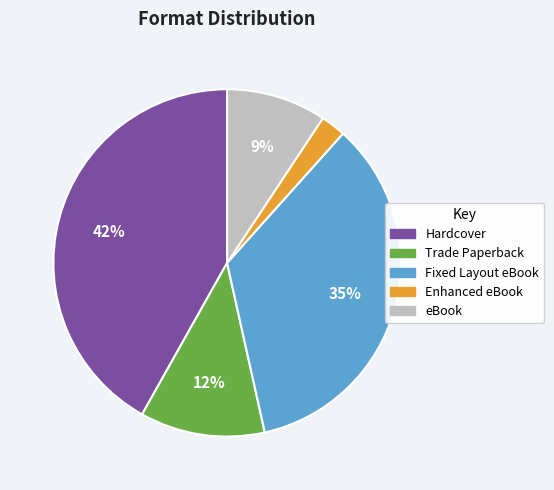

How many segments does this pie chart have?

5